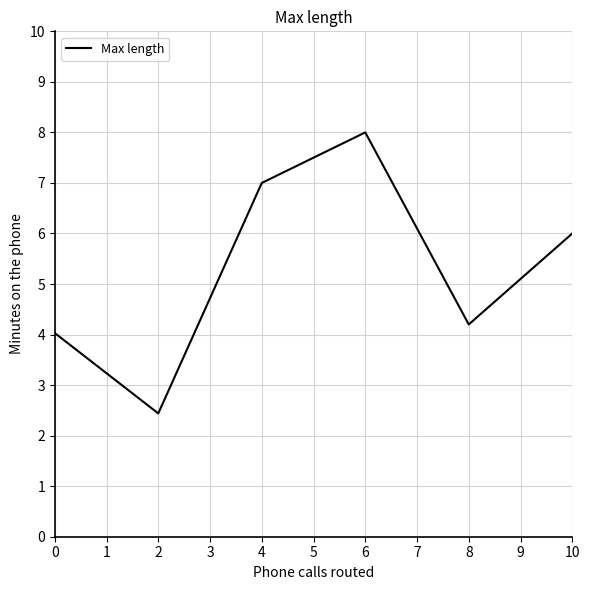

Reading right to left, extract all data points from this chart.

6.0	4.2	8.0	7.0	2.4	4.0